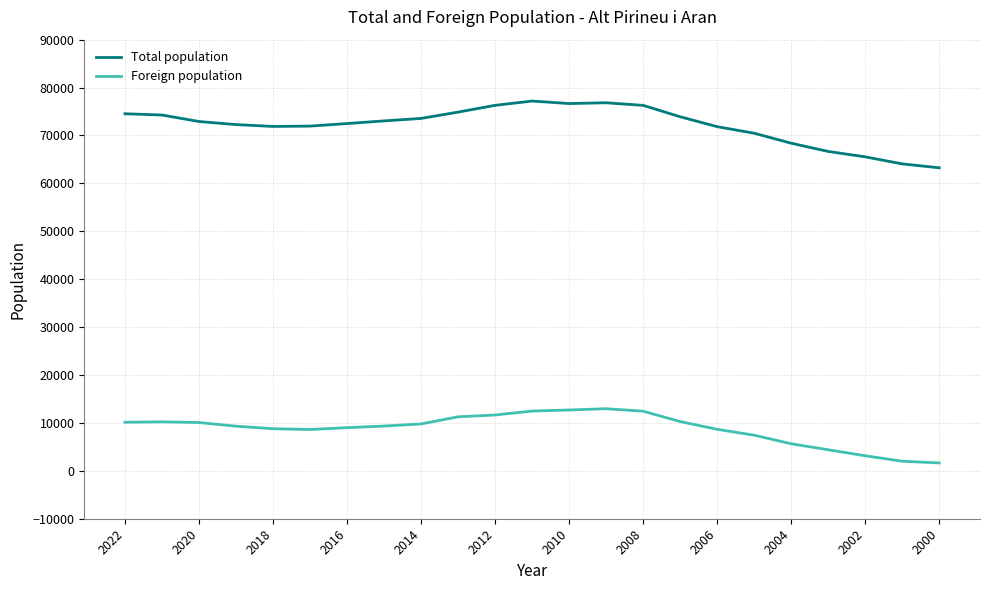

How many lines are shown in the chart?

2